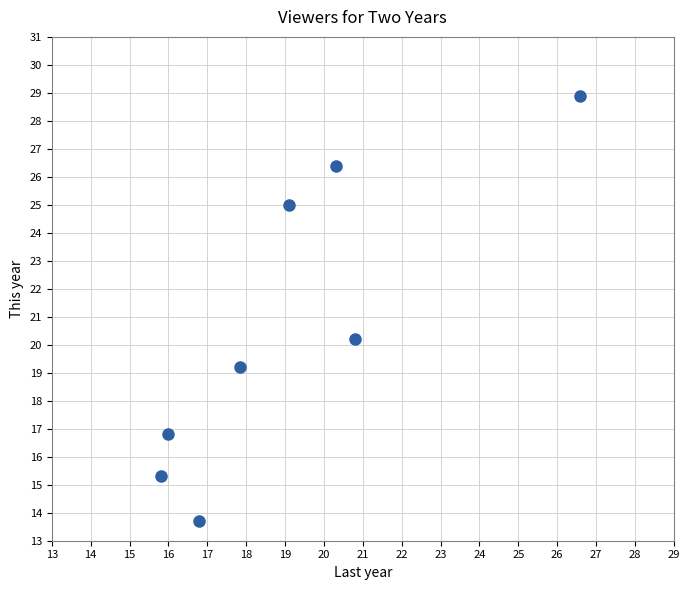

What Y value in the scatter plot is closest to 21?

20.2